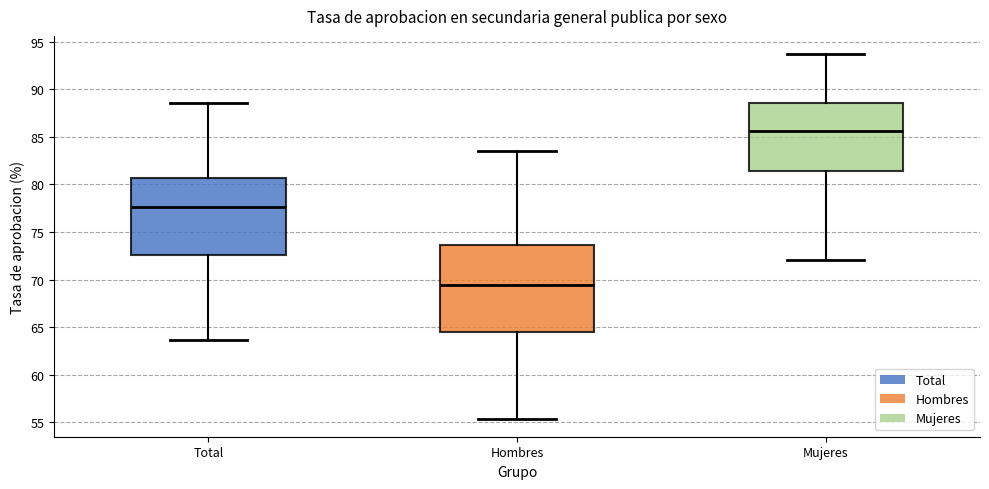

Reading left to right, read every box against the y-axis: the position of its median line, the range the box covers, and the ends of its whiskers. The values are not printed on the chart, so give them approximately, as read against the axis.

Total: median 77.5, box 72.5 to 80.5, whiskers 63.5 to 88.5
Hombres: median 69.5, box 64.5 to 73.5, whiskers 55.5 to 83.5
Mujeres: median 85.5, box 81.5 to 88.5, whiskers 72.0 to 93.5